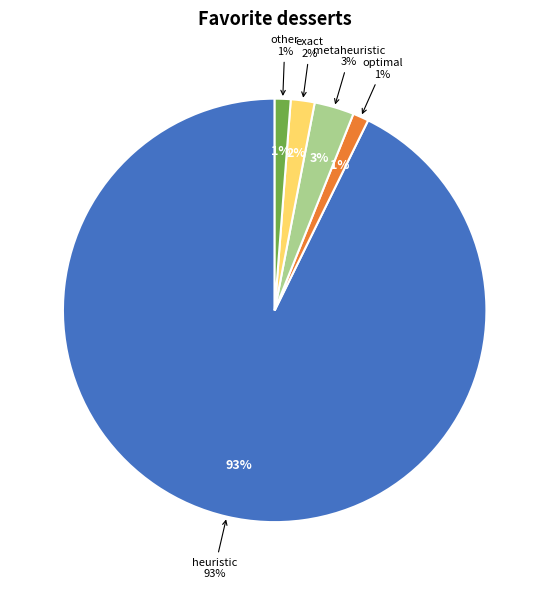

To the nearest percent, what percentage of the pie is other?

1%